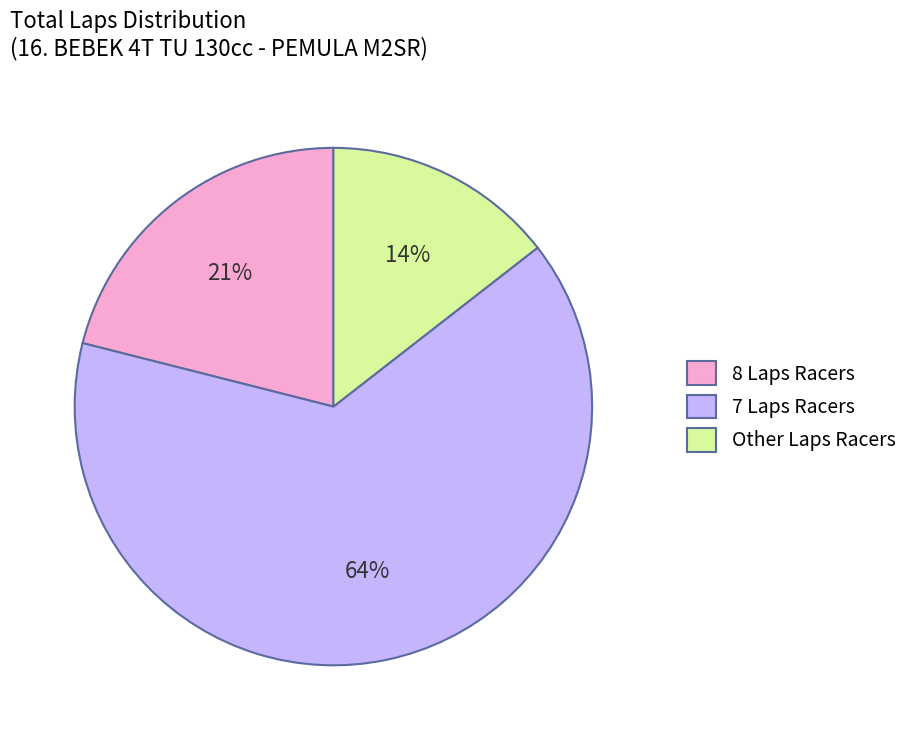

How many segments does this pie chart have?

3